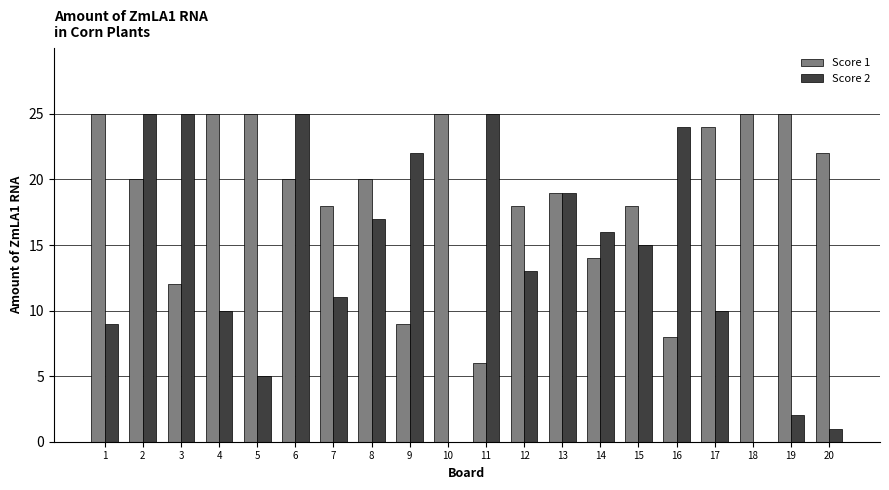

What is the sum of the Score 1 values at 15 and 20?

40